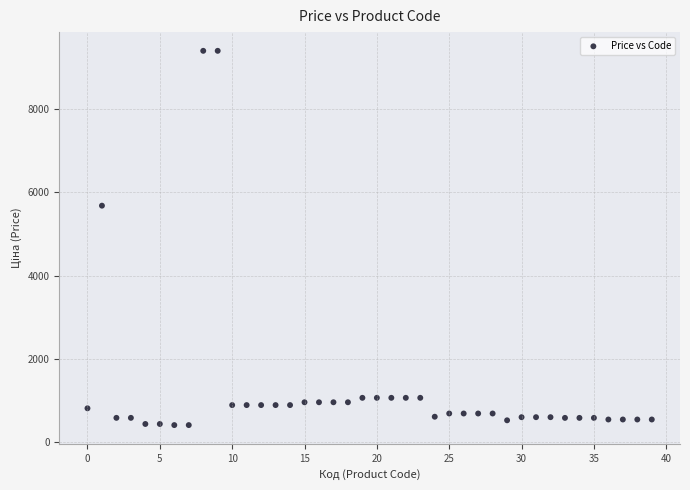

What Y value in the scatter plot is closest to 4900?

5673.8